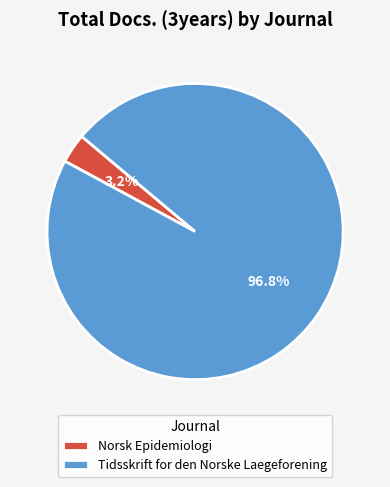

The Tidsskrift for den Norske Laegeforening slice represents 97% of the pie. True or false?

True